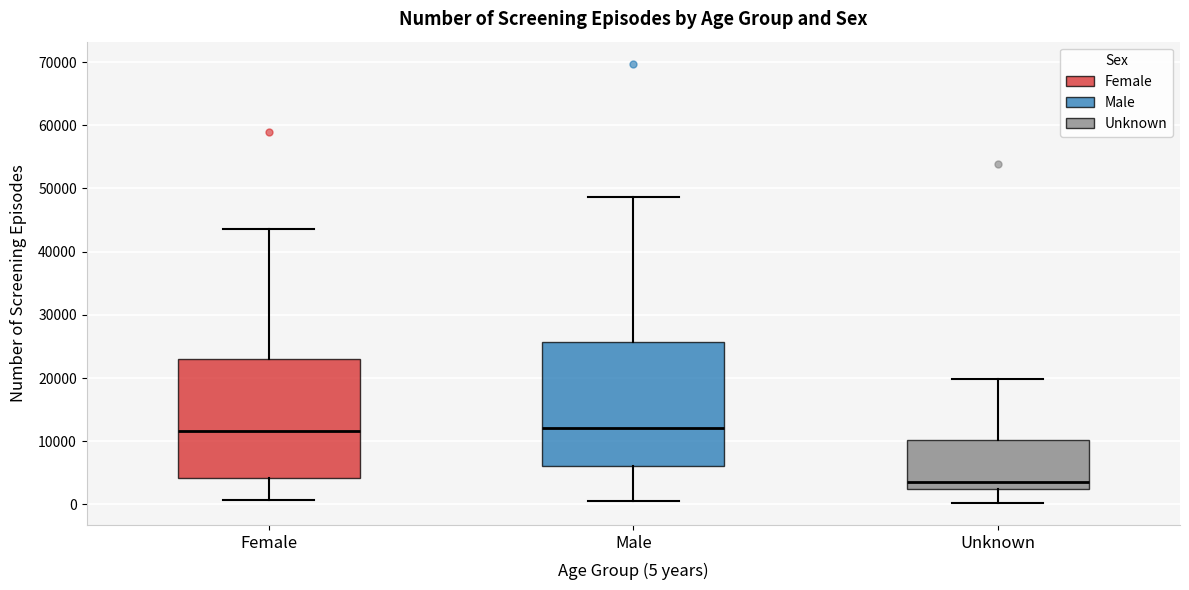

Which box has the lowest median line?

Unknown